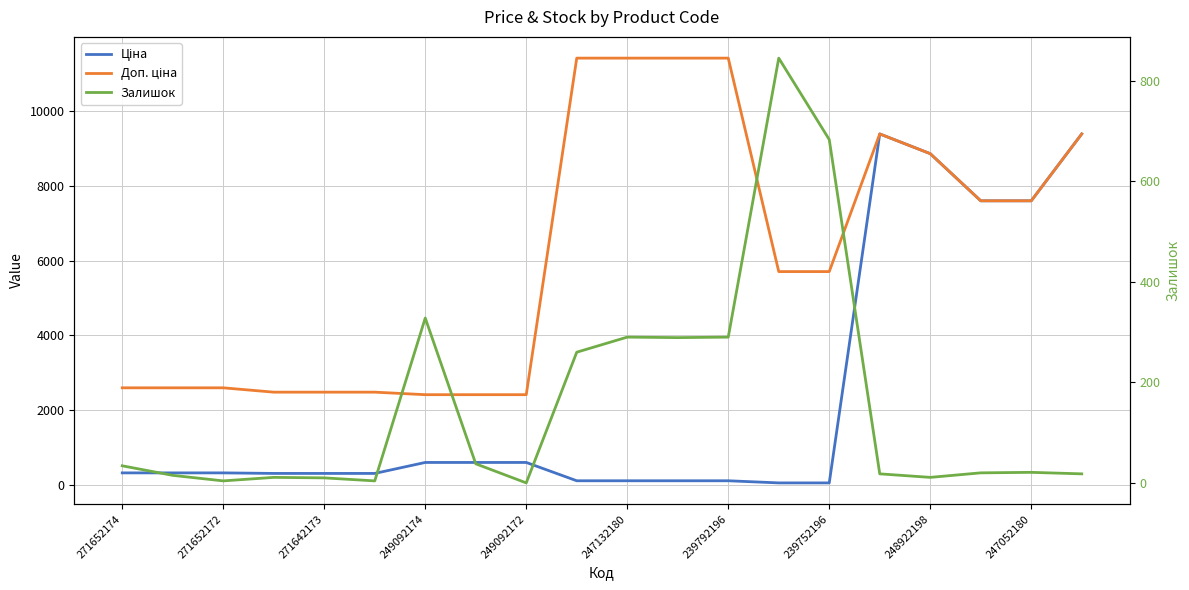

Which series has the widest spread of values?

Ціна